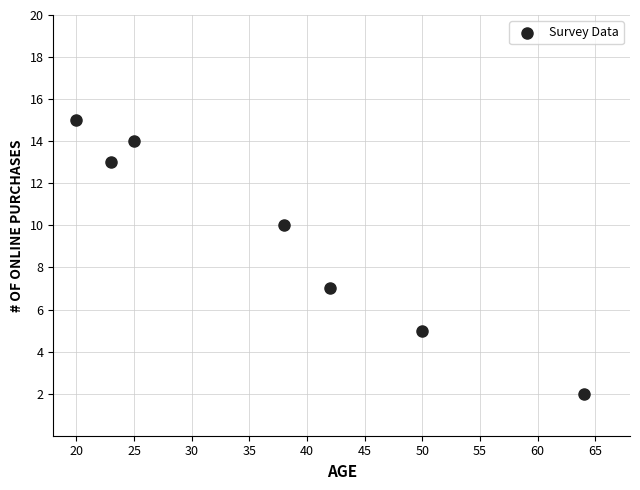

What is the range of X values (max minus min)?

44